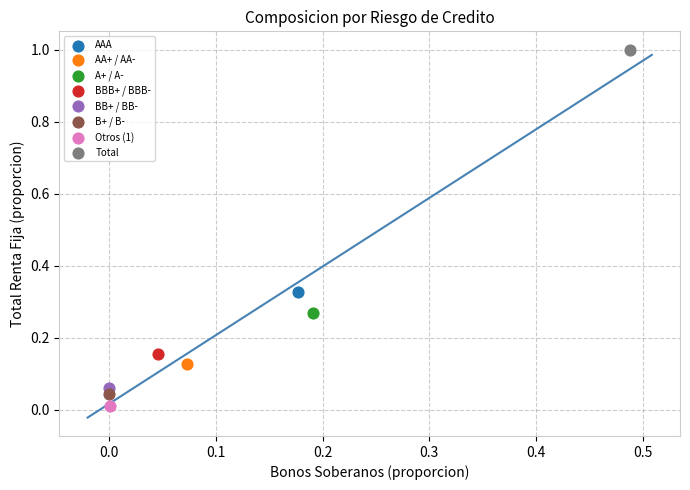

What are all the series names shown in the legend?

AAA, AA+ / AA-, A+ / A-, BBB+ / BBB-, BB+ / BB-, B+ / B-, Otros (1), Total